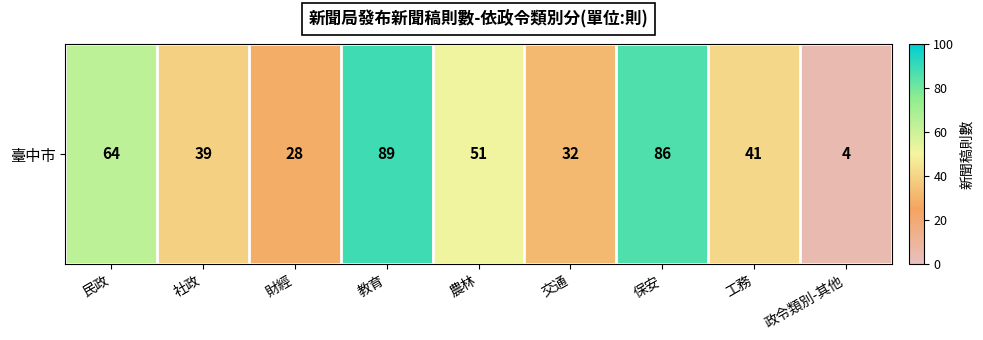

What is the maximum value shown in the chart?

89